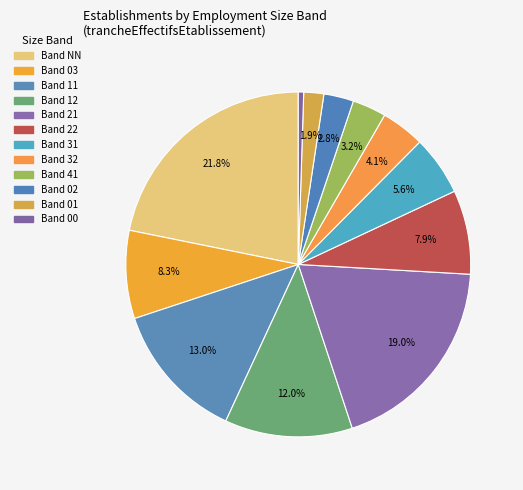

How many segments does this pie chart have?

12